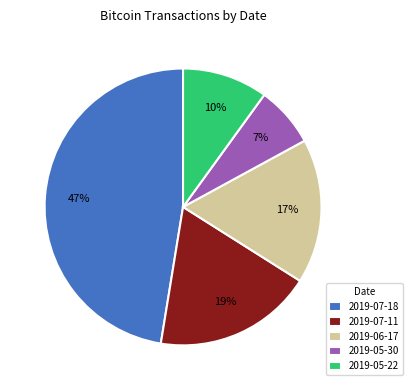

Combined, do 2019-07-11 and 2019-06-17 account for over 50%?

No